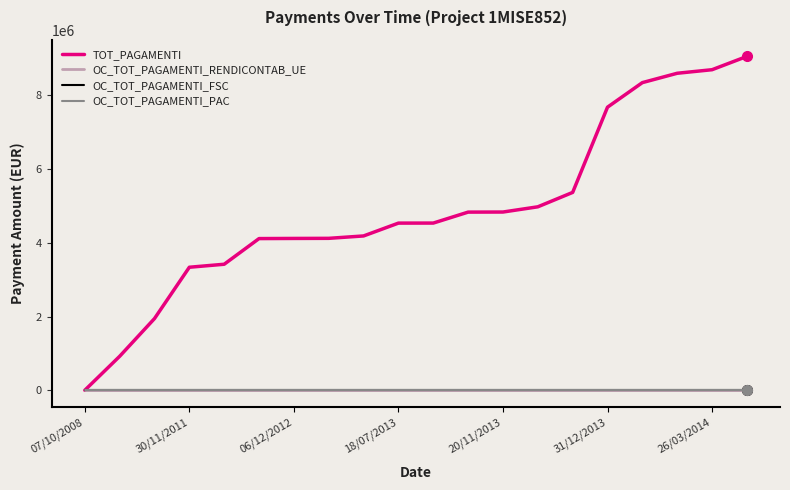

Does the chart display data point markers on the line(s)?

No